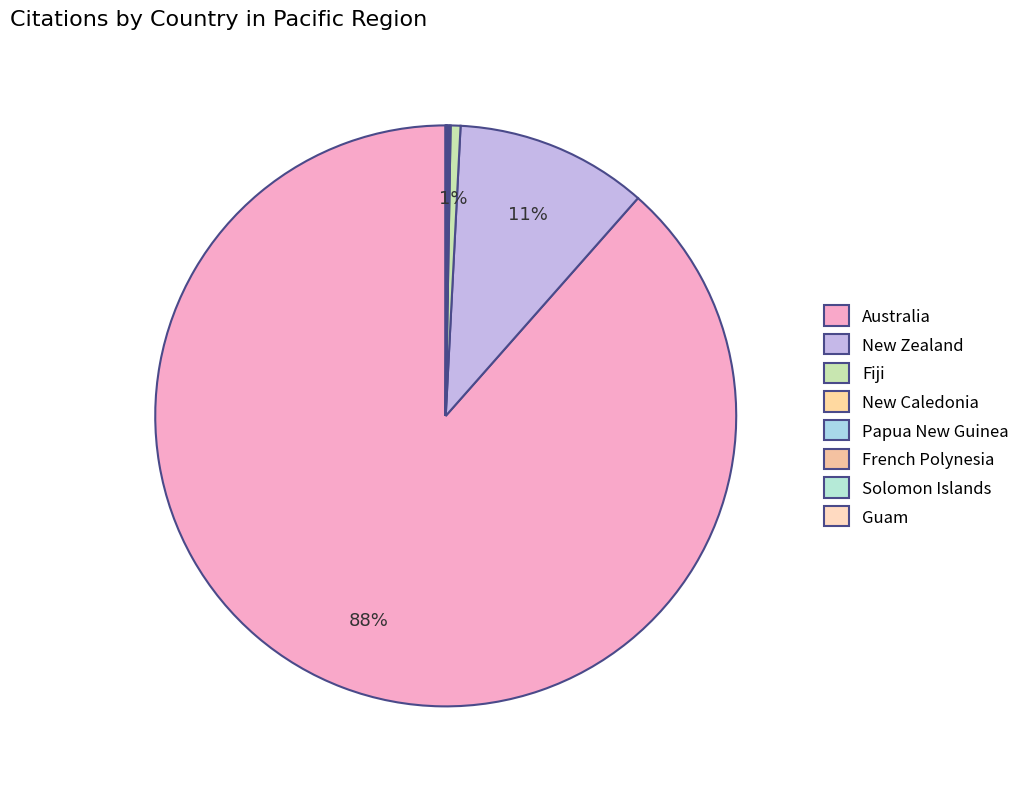

Is it true that French Polynesia is 0% of the pie?

True